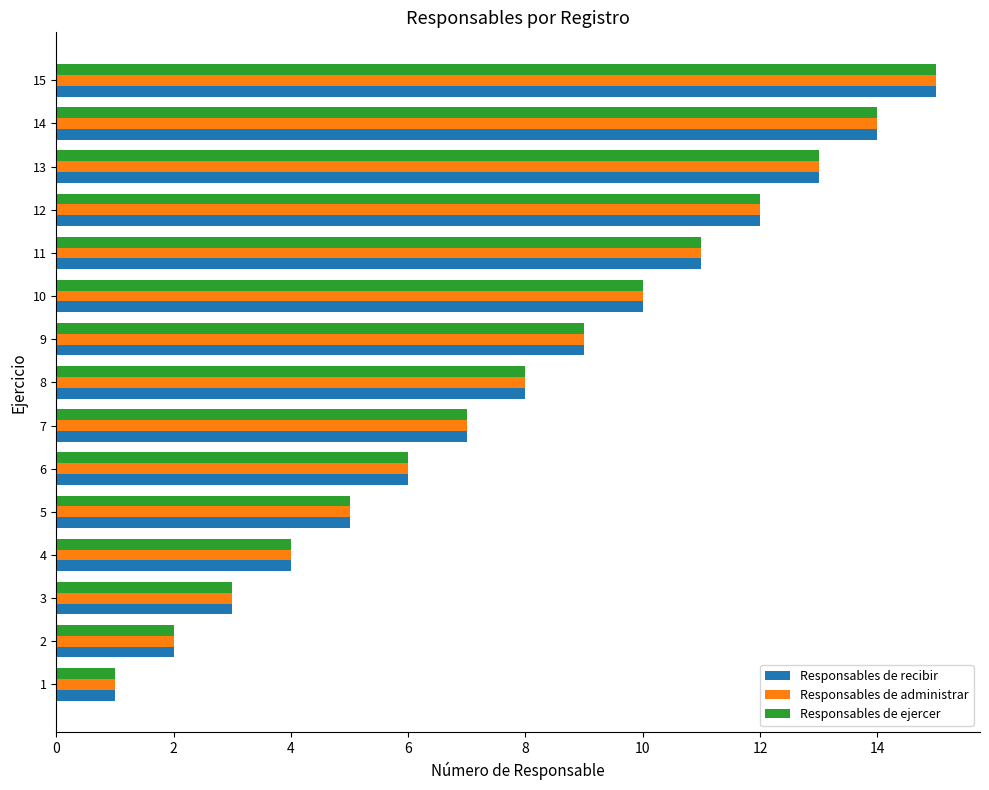

What are all the series names shown in the legend?

Responsables de recibir, Responsables de administrar, Responsables de ejercer